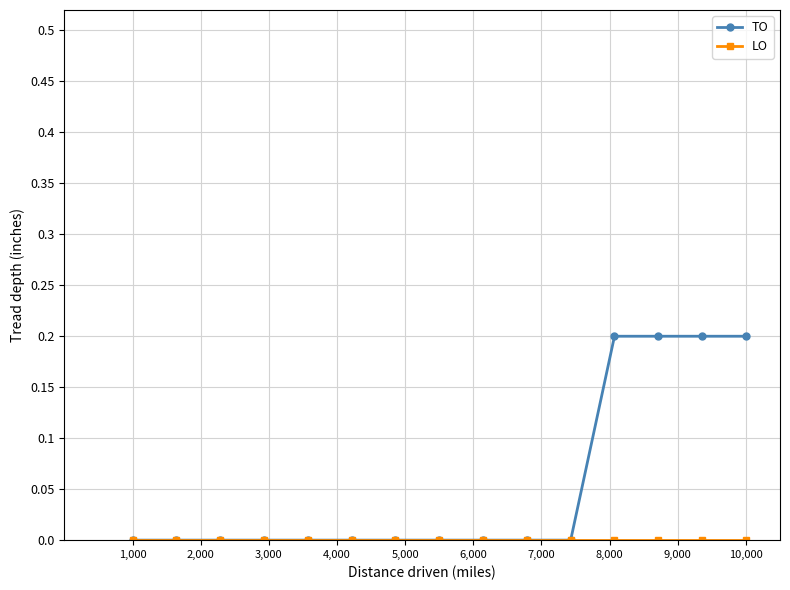

What is the value of the TO point at the 13th from the left?

0.2